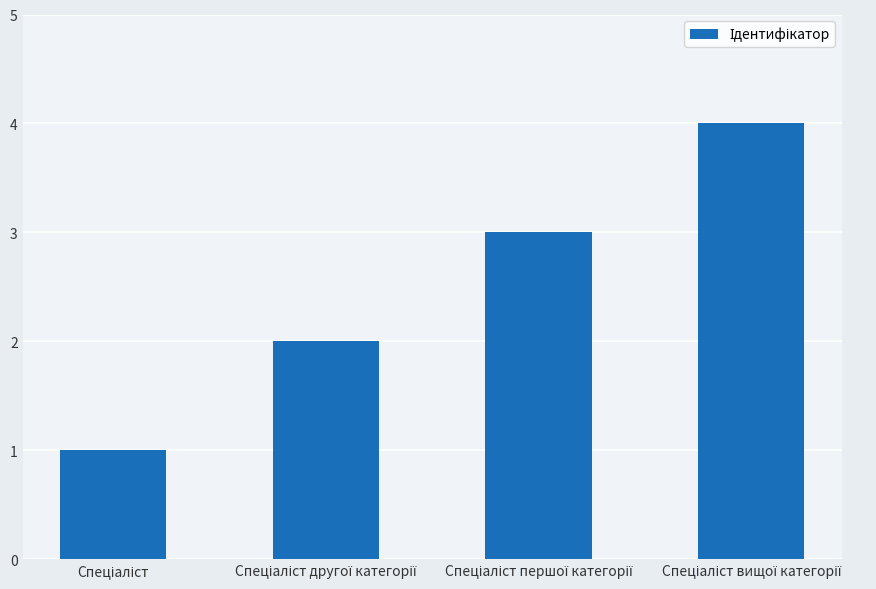

What is the sum of all values?

10